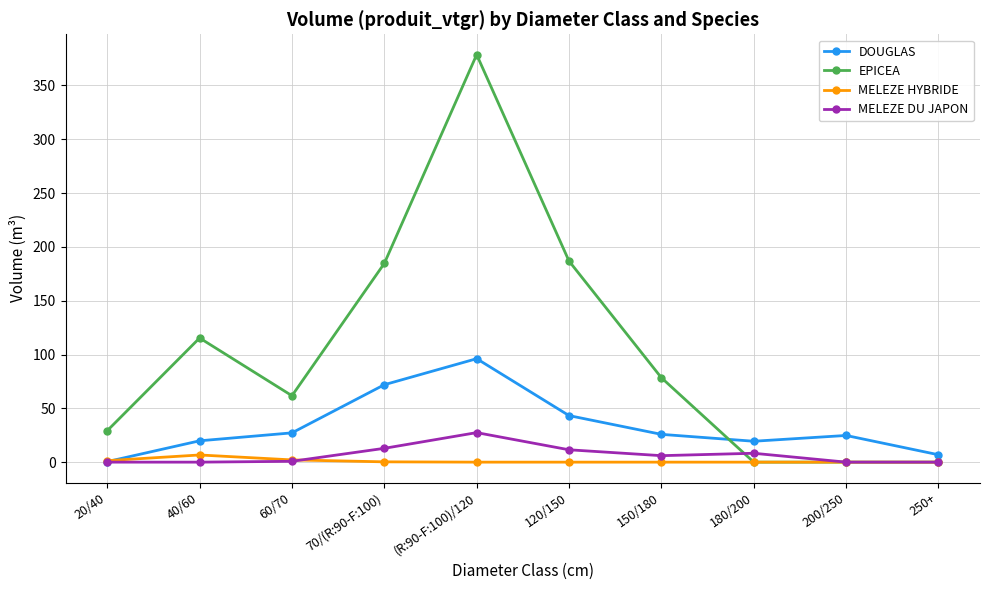

What is the spread (max minus min) of values at 250+?

6.9